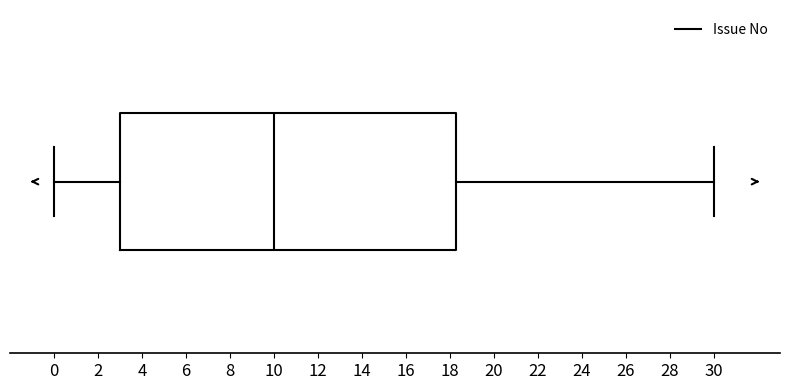

Transcribe this box plot: give where the median line is, the range the box spans, and where the two whiskers end, as read against the x-axis. The values are not printed on the chart, so give them approximately, as read against the axis.

median 10.0, box 3.0 to 18.2, whiskers 0.0 to 30.0